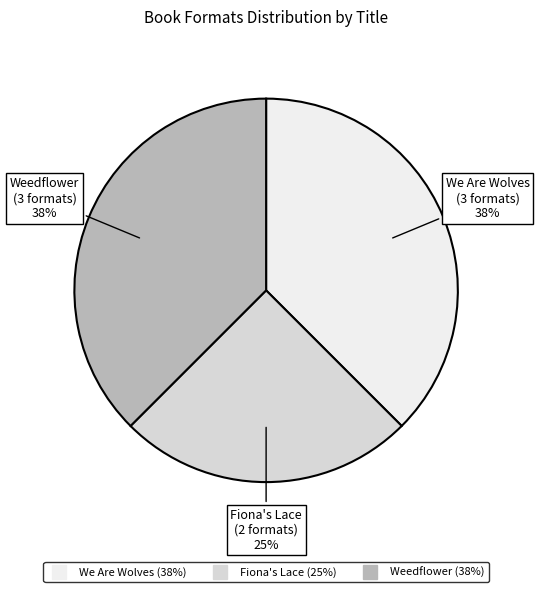

Between Fiona's Lace and Weedflower, which is larger?

Weedflower